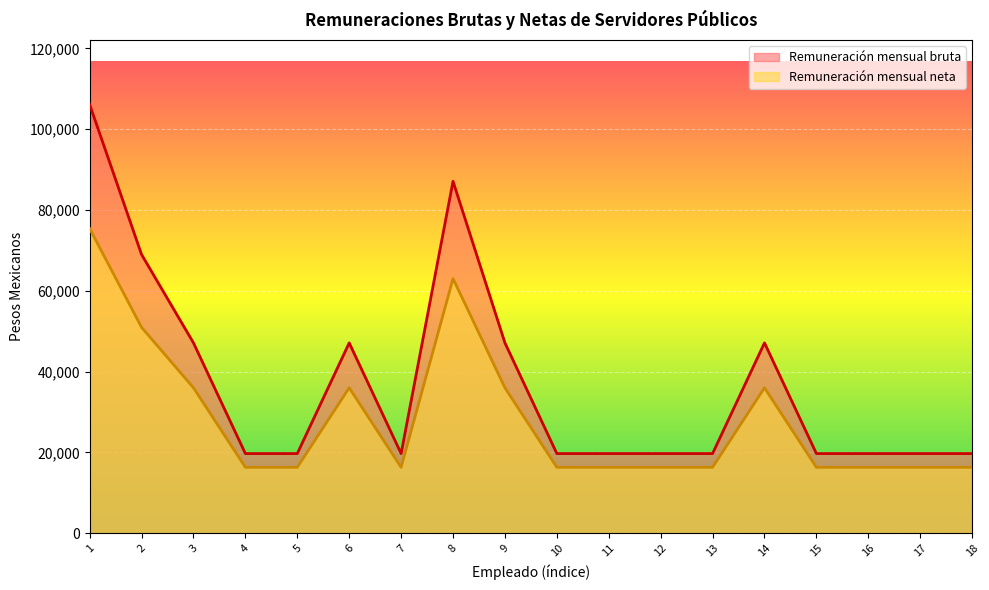

Rank the series by their maximum value, from lowest to highest.

Remuneración mensual neta, Remuneración mensual bruta